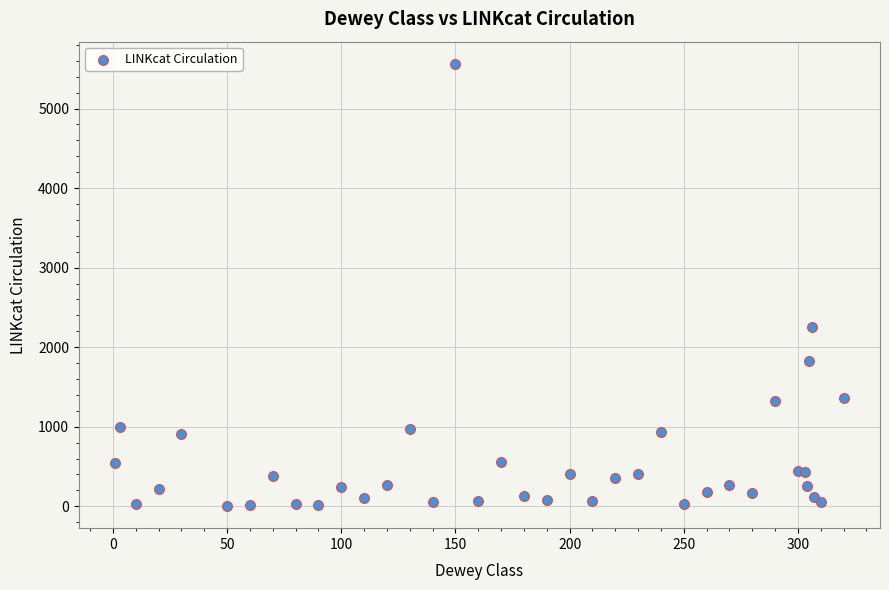

What Y value in the scatter plot is closest to 2783?

2256